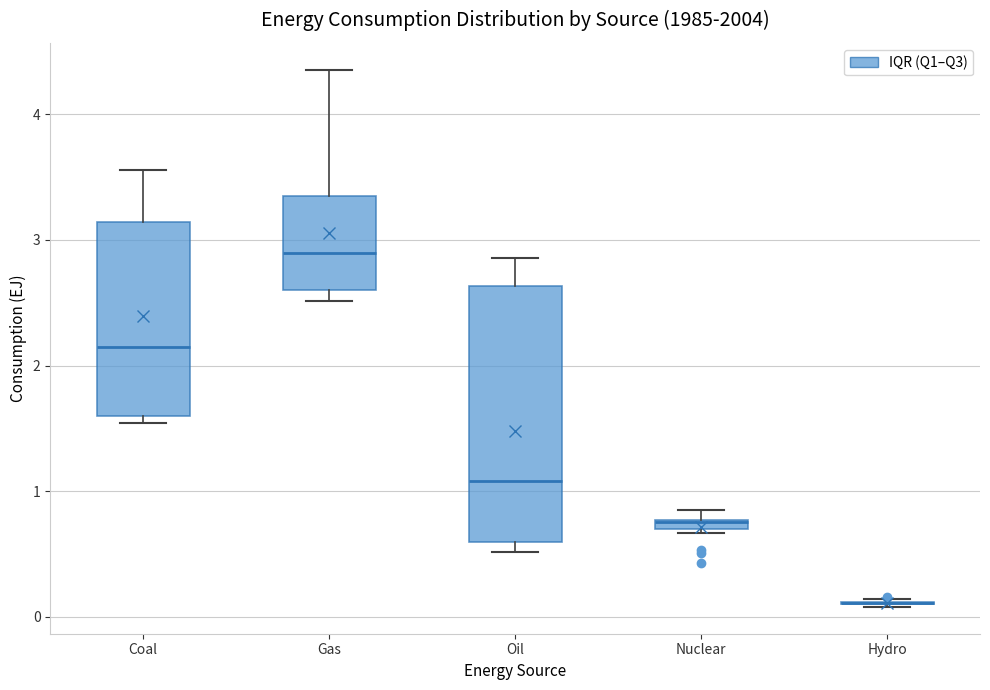

Comparing the boxes themselves (not the whiskers), which one is the tallest?

Oil